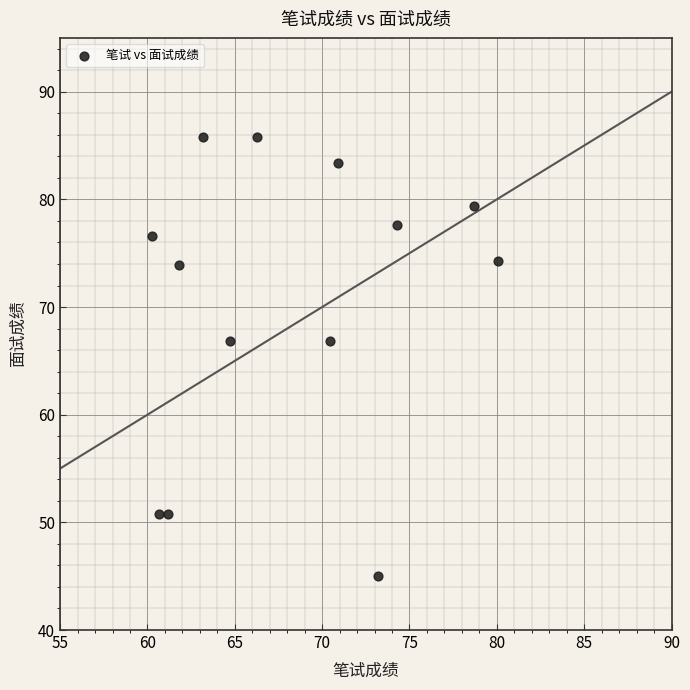

Count the number of points in this scatter plot.

13